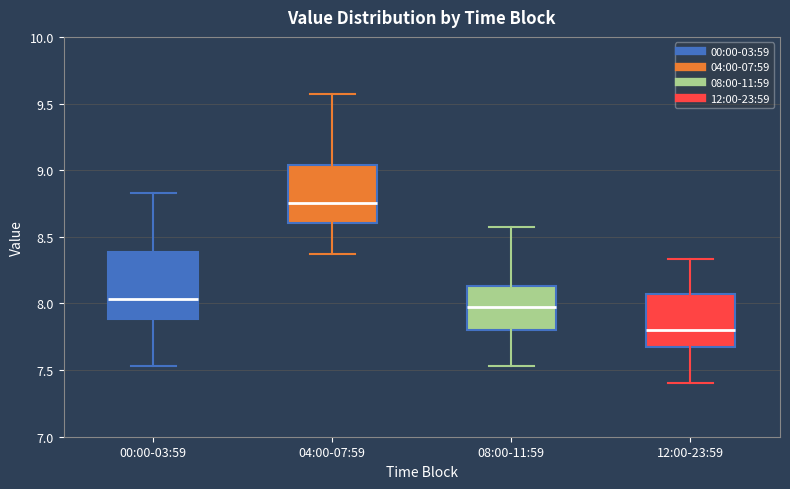

Where does the lower whisker of the box for 12:00-23:59 end on the y-axis? The values are not printed on the chart, so give them approximately, as read against the axis.

7.40